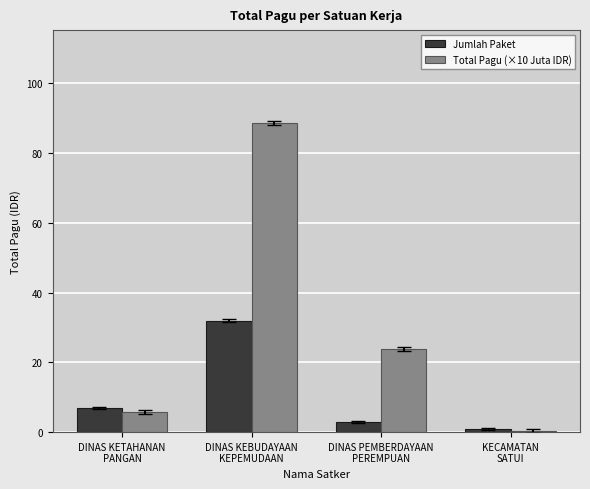

List the series in order of their overall mean, highest first.

Total Pagu (×10 Juta IDR), Jumlah Paket